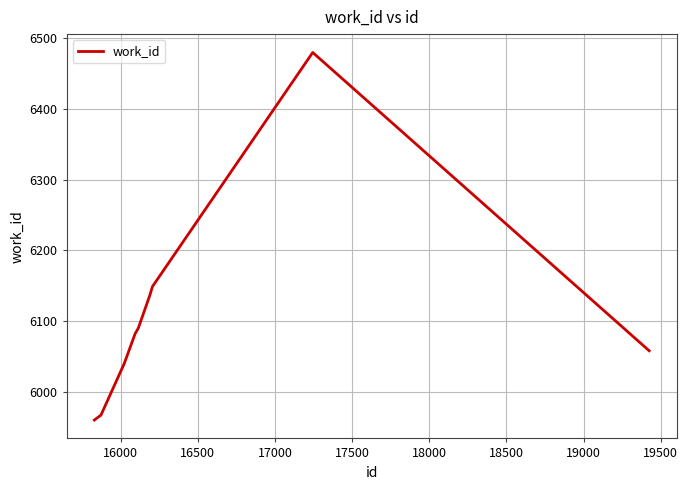

What is the sum of all values?

61103